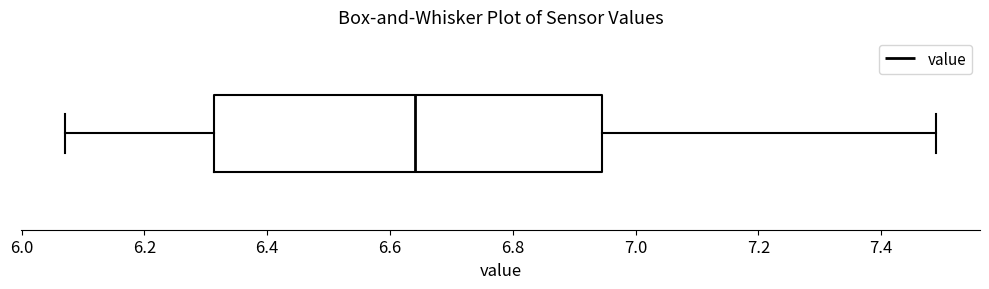

Transcribe this box plot: give where the median line is, the range the box spans, and where the two whiskers end, as read against the x-axis. The values are not printed on the chart, so give them approximately, as read against the axis.

median 6.64, box 6.32 to 6.94, whiskers 6.08 to 7.50